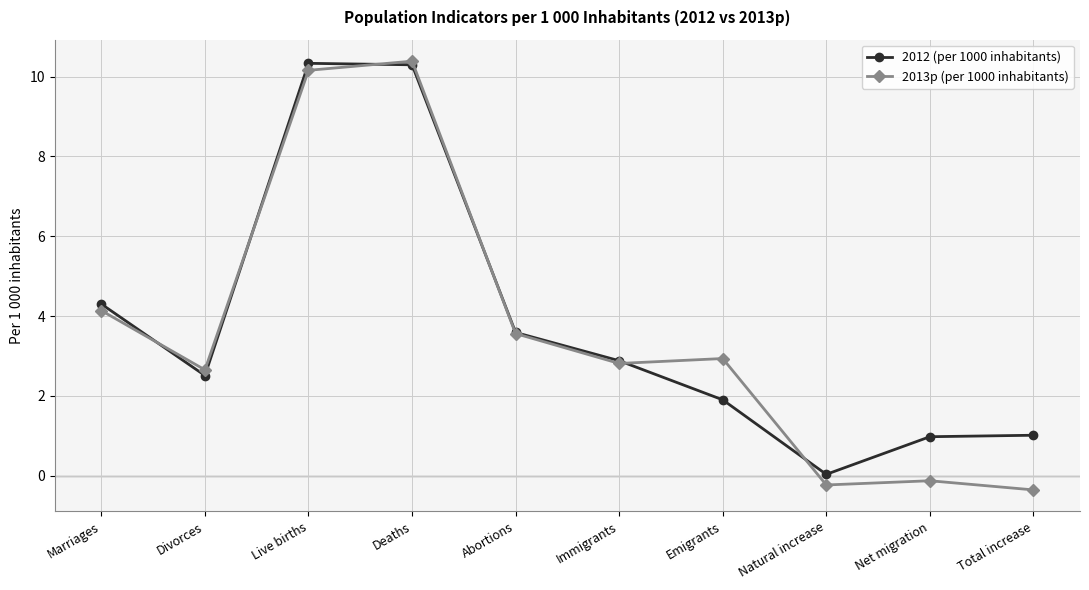

How many negative values does the 2013p (per 1000 inhabitants) series have?

3